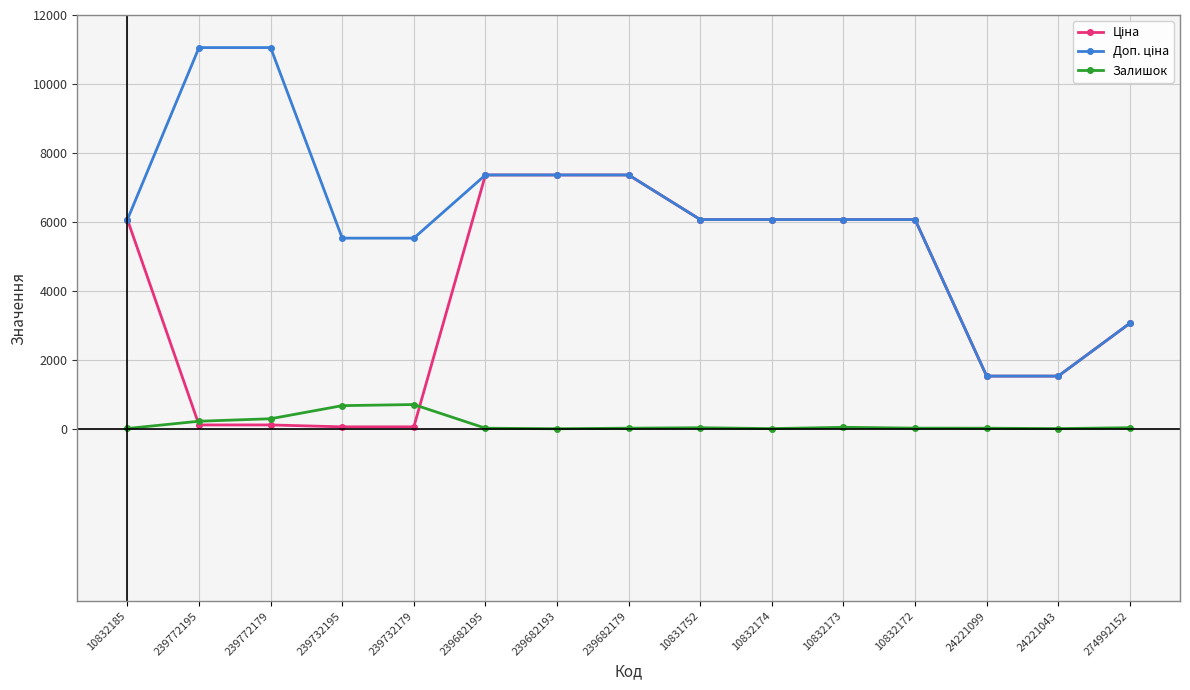

At how many categories does at least one series exceed 2931?

13